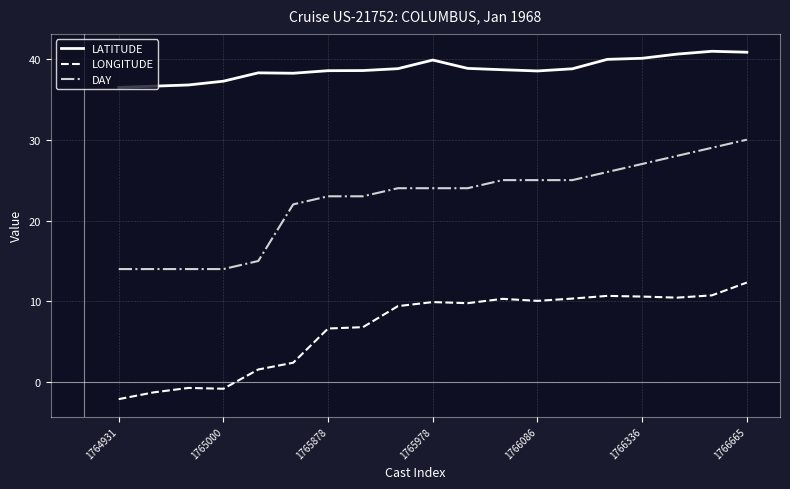

What are all the series names shown in the legend?

LATITUDE, LONGITUDE, DAY